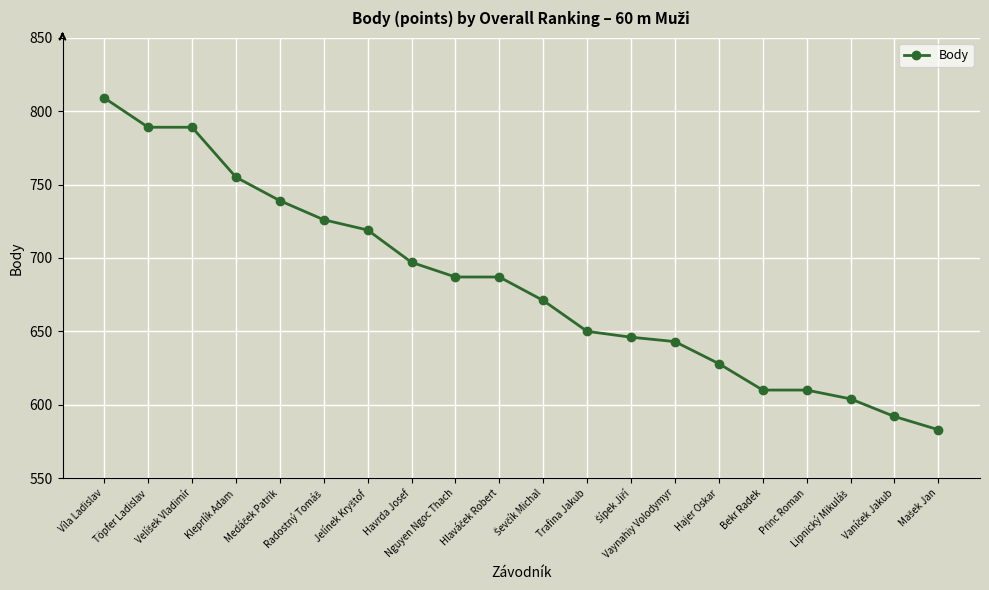

What is the value of the 15th point from the left?

628